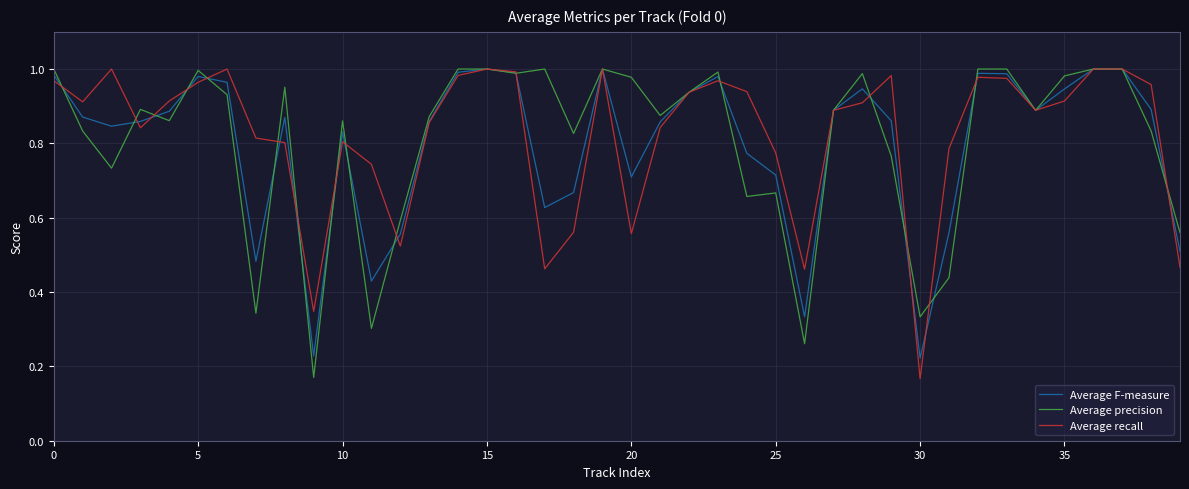

At which label does Average F-measure reach its peak?

15